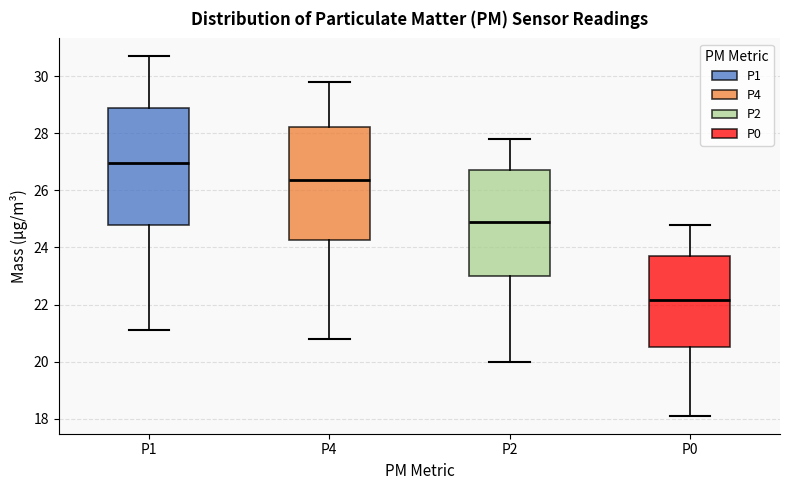

Reading left to right, transcribe this box plot: for each box, give where its median line is, the range the box spans, and where its two whiskers end, as read against the y-axis. The values are not printed on the chart, so give them approximately, as read against the axis.

P1: median 27.0, box 24.8 to 29.0, whiskers 21.2 to 30.8
P4: median 26.4, box 24.2 to 28.2, whiskers 20.8 to 29.8
P2: median 25.0, box 23.0 to 26.8, whiskers 20.0 to 27.8
P0: median 22.2, box 20.6 to 23.8, whiskers 18.2 to 24.8